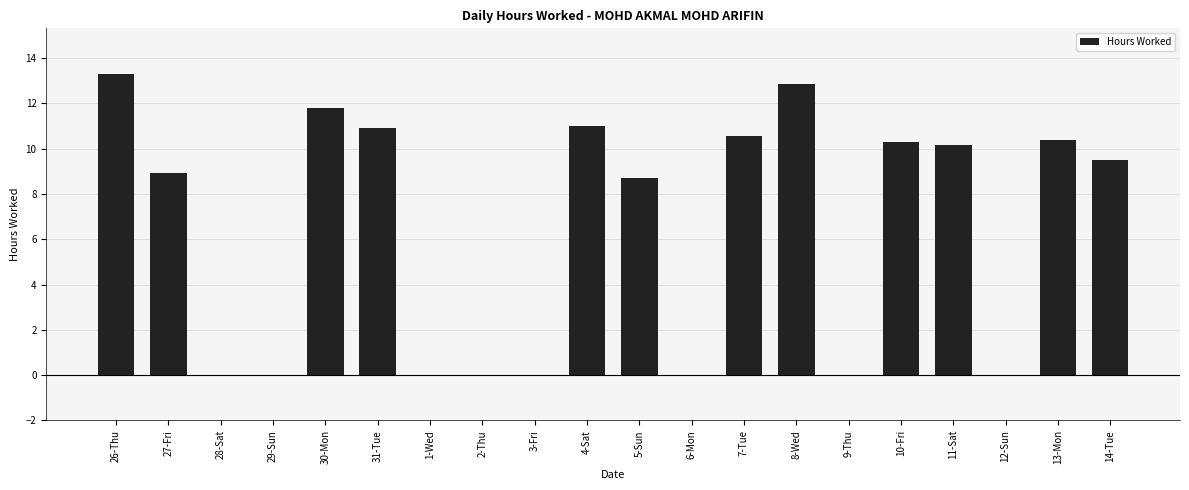

Reading left to right, list all the values displayed in this chart.

13.3	8.9	0.0	0.0	11.8	10.9	0.0	0.0	0.0	11.0	8.7	0.0	10.6	12.9	0.0	10.3	10.2	0.0	10.4	9.5